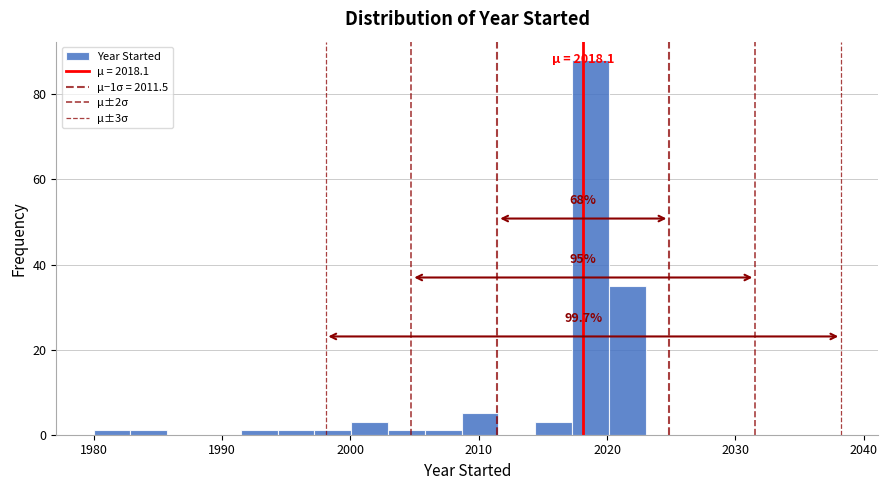

Read against the x-axis, roughly where is the centre of the tallest bar?

2019